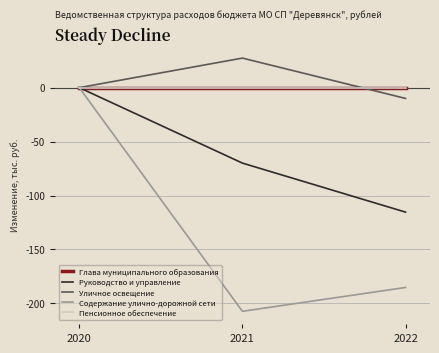

Does the chart display data point markers on the line(s)?

No